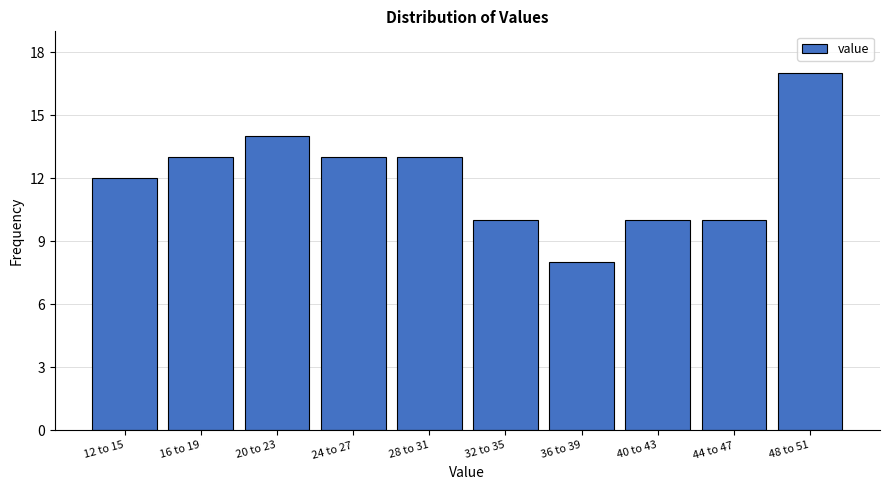

Reading right to left, what are all the values shown in this chart?

17	10	10	8	10	13	13	14	13	12